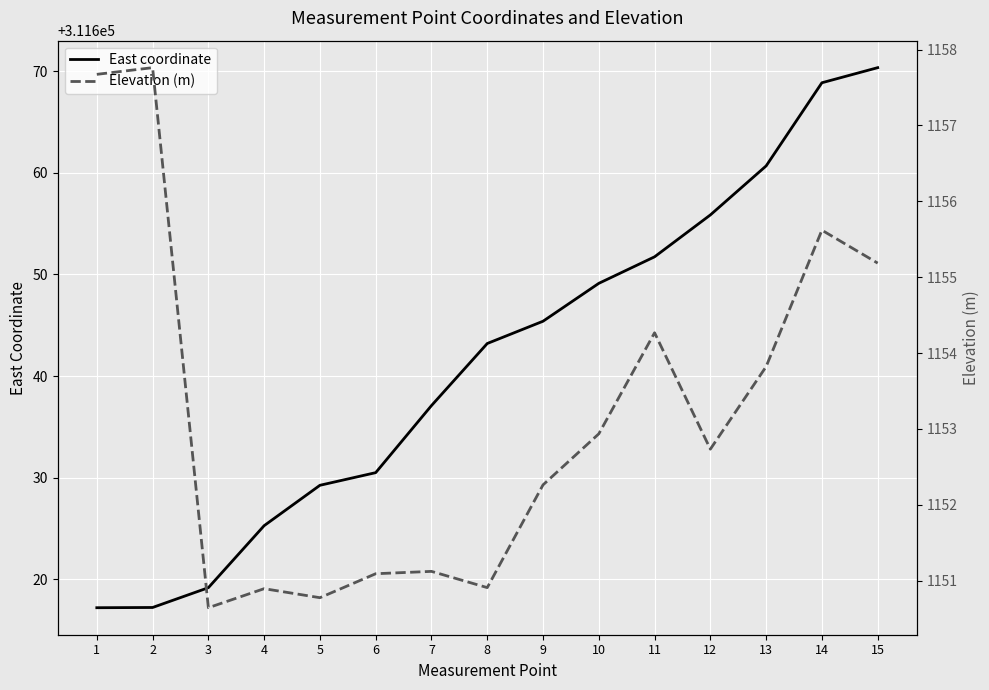

What are all the series names shown in the legend?

East coordinate, Elevation (m)